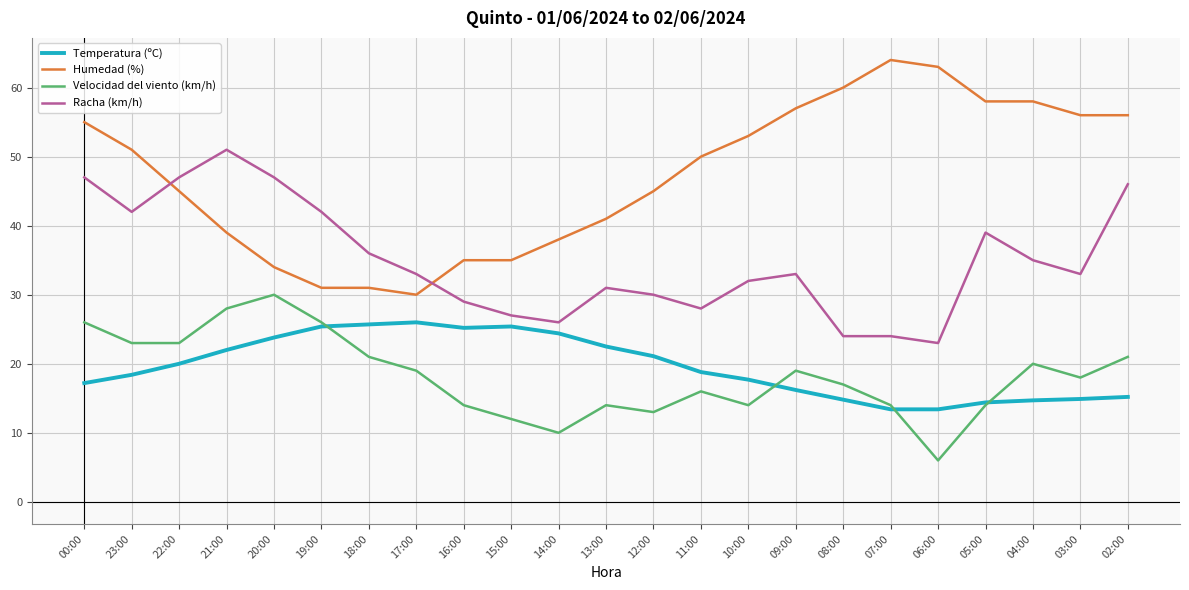

What is the difference between the second highest and second lowest values in the Velocidad del viento (km/h) series?

18.0